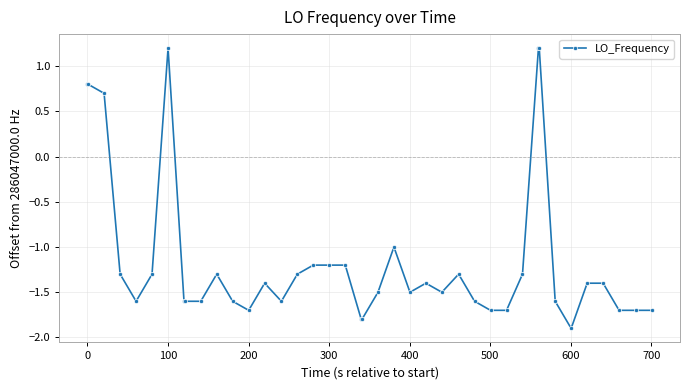

What is the difference between the second highest and minimum values?

3.1